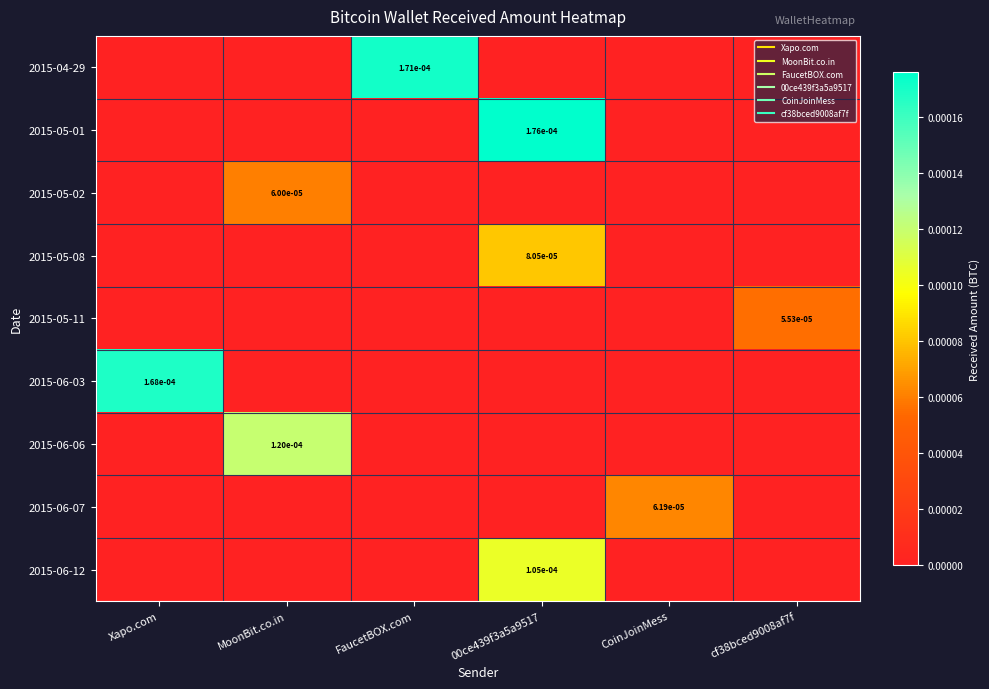

Which label corresponds to the largest value in the chart?

00ce439f3a5a9517